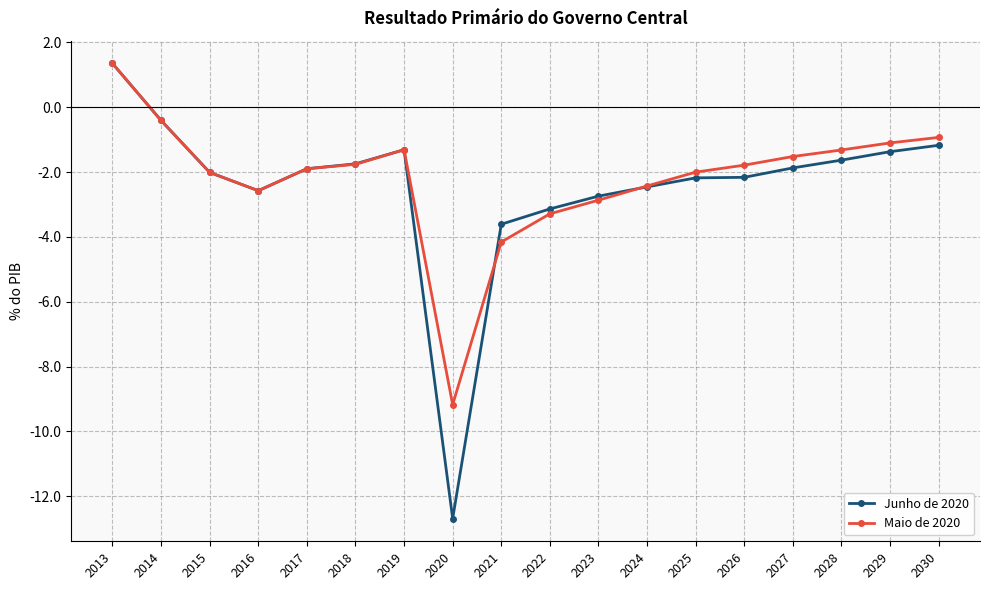

At which label does Junho de 2020 reach its minimum?

2020